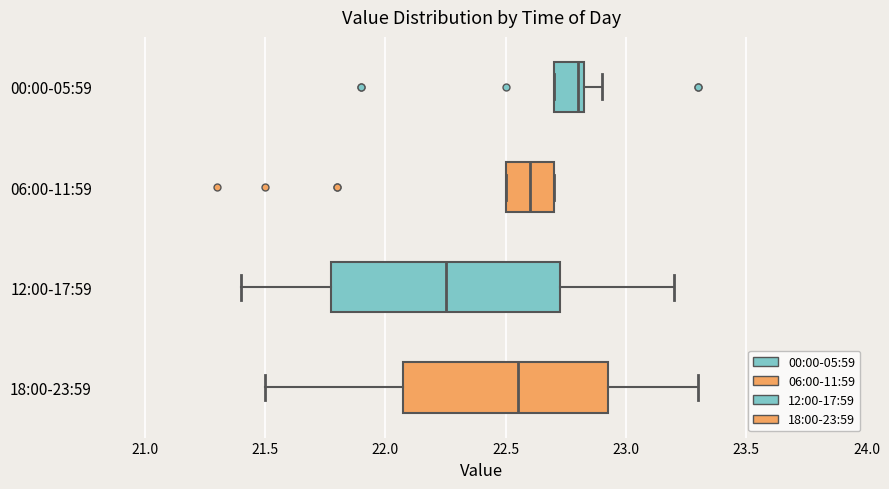

Comparing the boxes themselves (not the whiskers), which one is the widest?

12:00-17:59